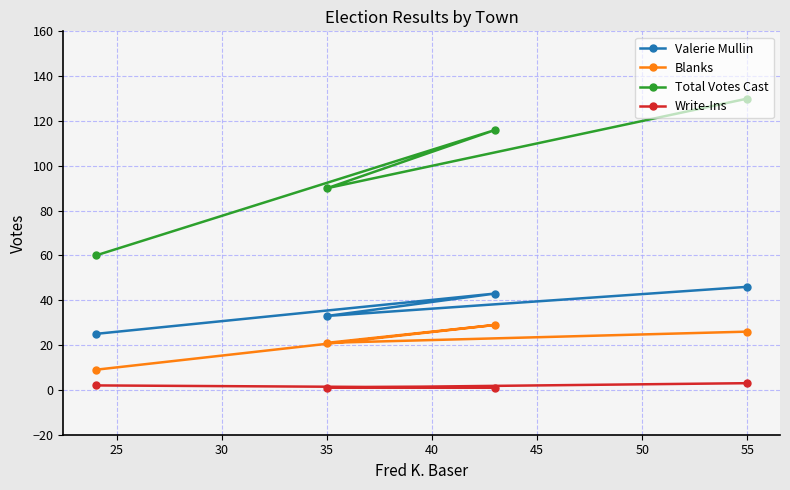

True or false: Write-Ins and Valerie Mullin intersect in this chart.

False